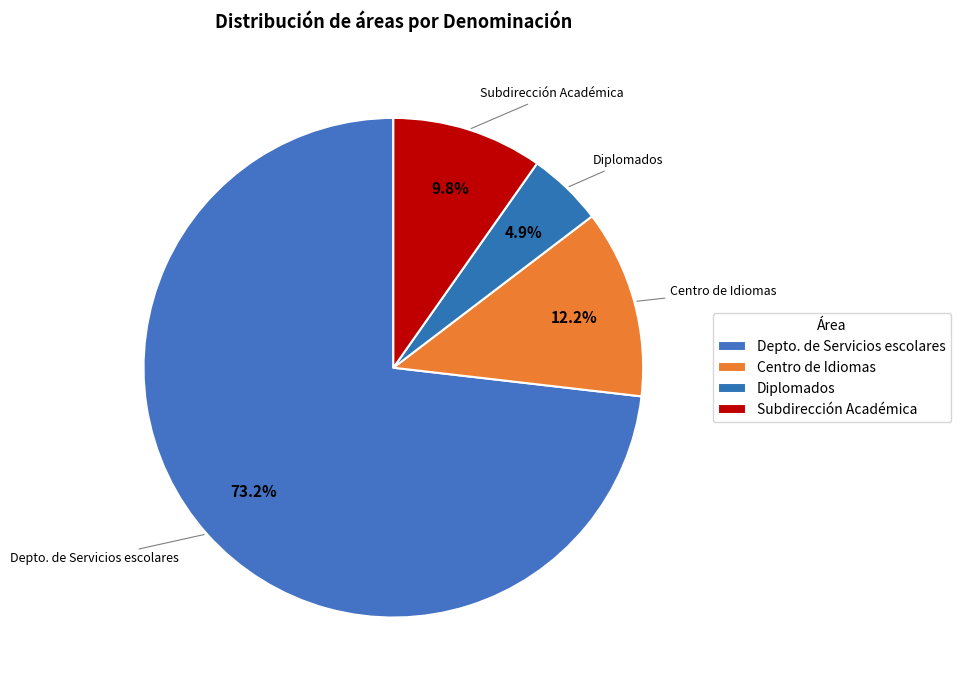

Is the sum of Centro de Idiomas and Diplomados greater than half?

No